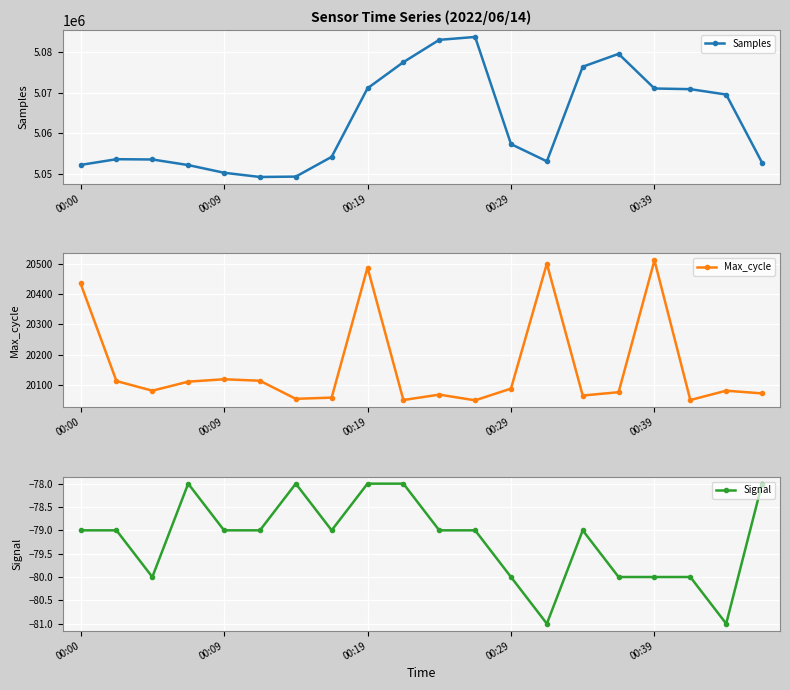

True or false: Samples has more than 0 interior local peaks.

True